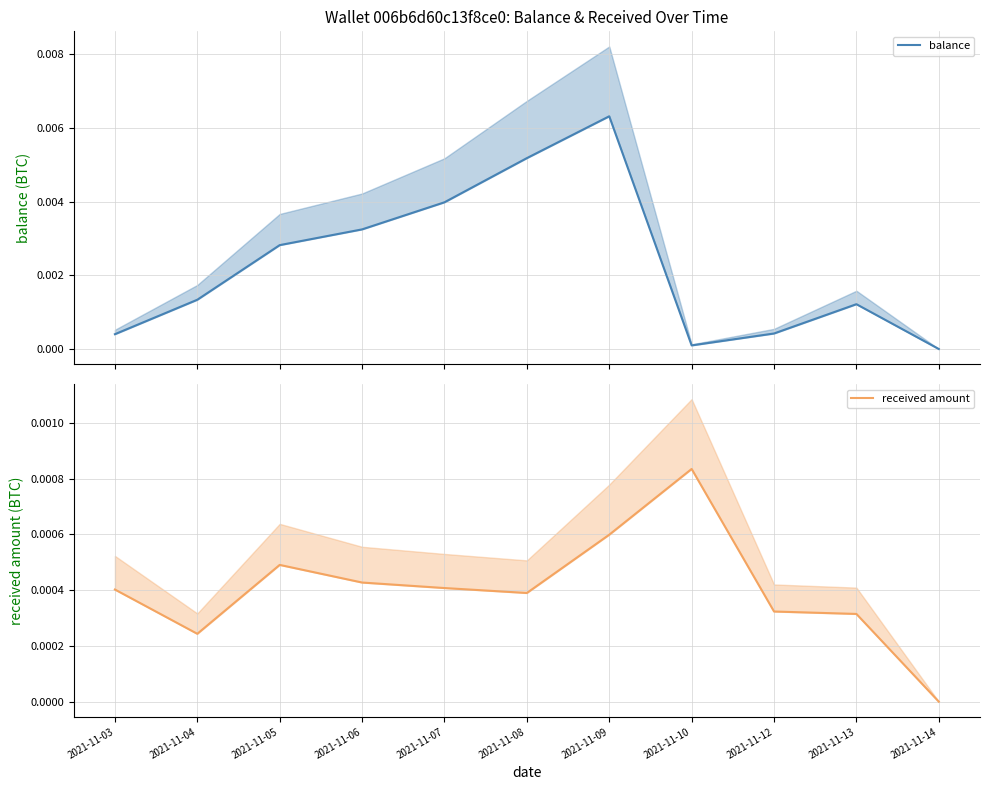

True or false: received amount has a value of 0.0 at 2021-11-05.

False